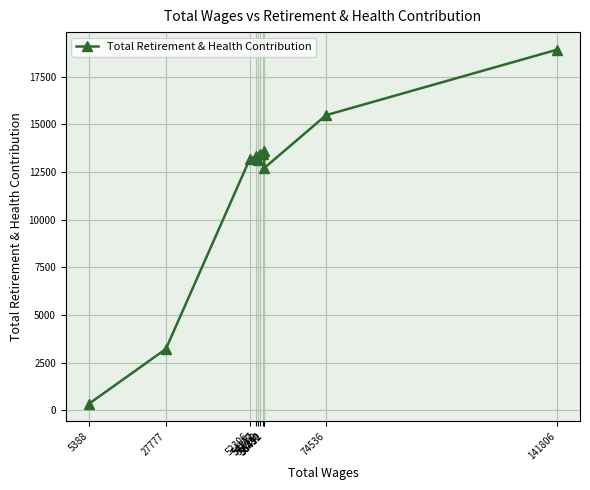

What is the ratio of the value at 52306 to the value at 56492?

1.0